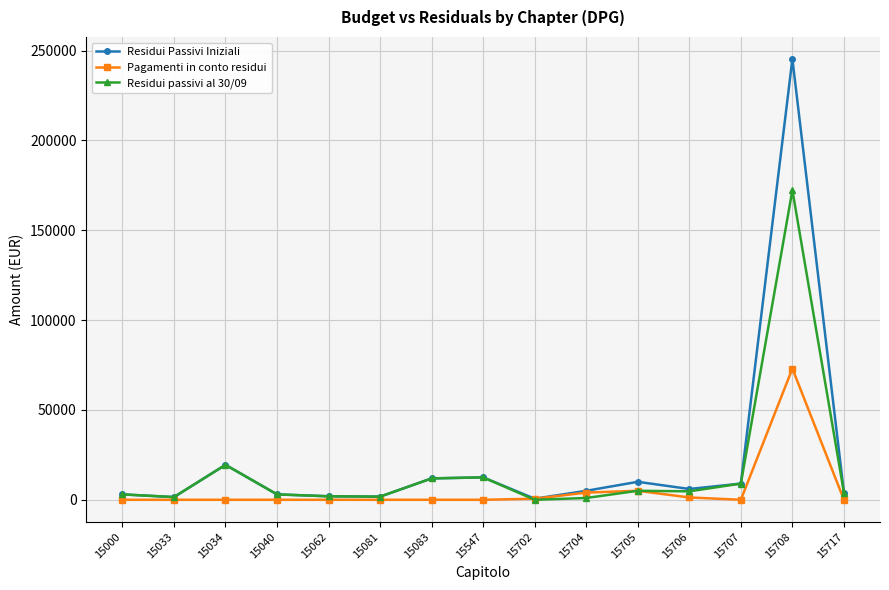

What is the highest value of the Residui Passivi Iniziali series?

245300.0